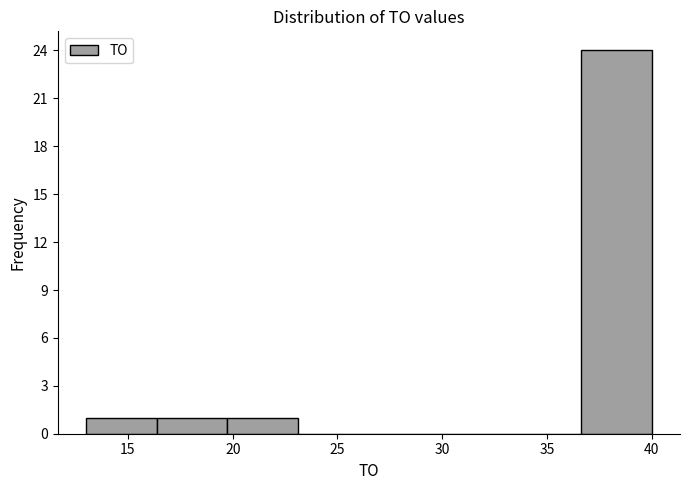

Over which range of the x-axis is the bar tallest?

36.5 to 40.0